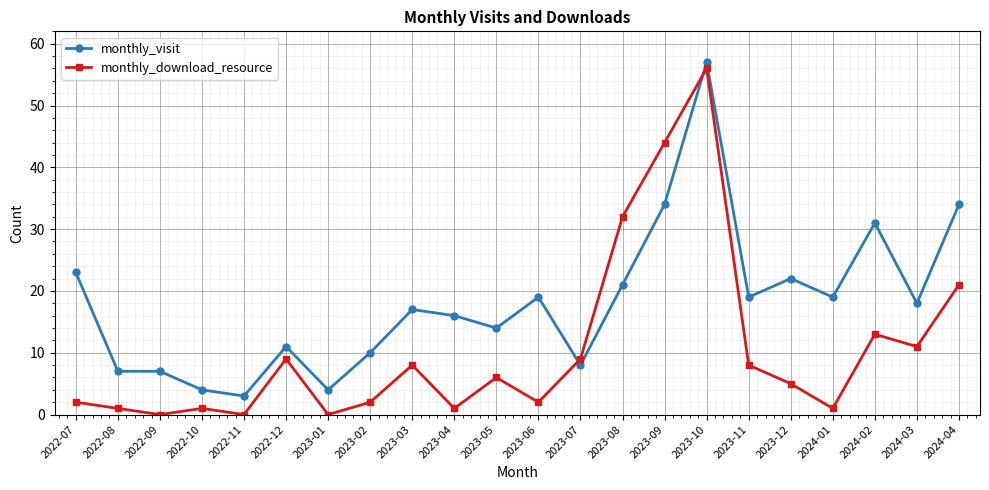

Reading left to right, extract all data points from this chart.

monthly_visit: 23	7	7	4	3	11	4	10	17	16	14	19	8	21	34	57	19	22	19	31	18	34
monthly_download_resource: 2	1	0	1	0	9	0	2	8	1	6	2	9	32	44	56	8	5	1	13	11	21